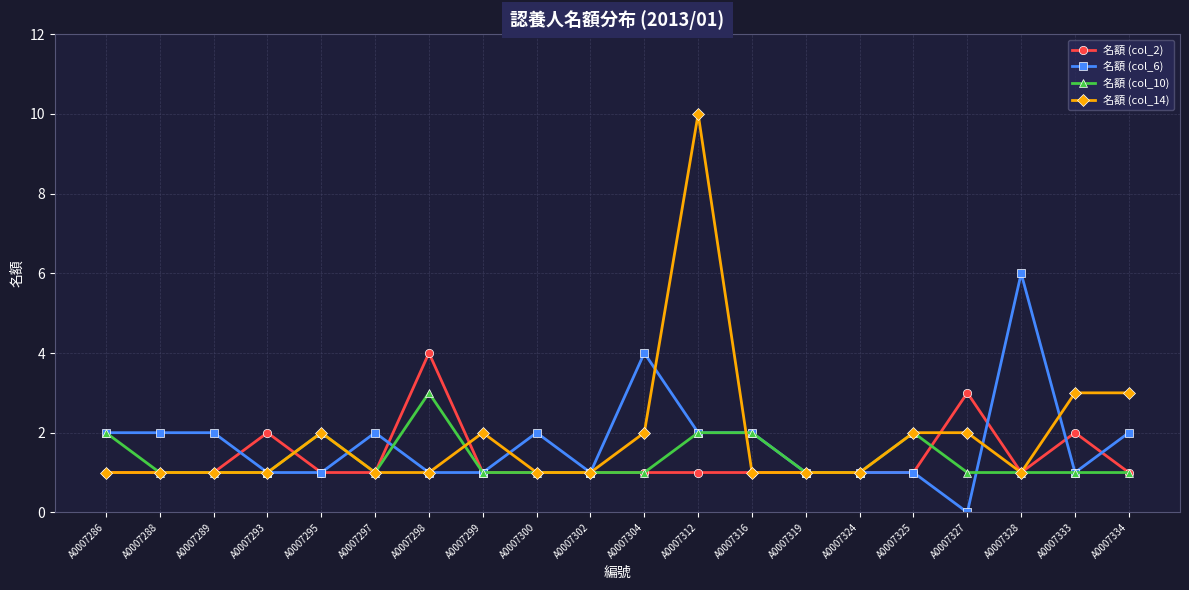

Rank the series by their maximum value, from lowest to highest.

名額 (col_10), 名額 (col_2), 名額 (col_6), 名額 (col_14)